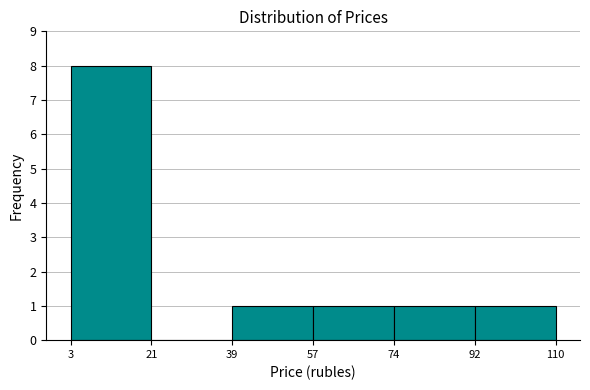

Over which range of the x-axis is the bar tallest?

3 to 21